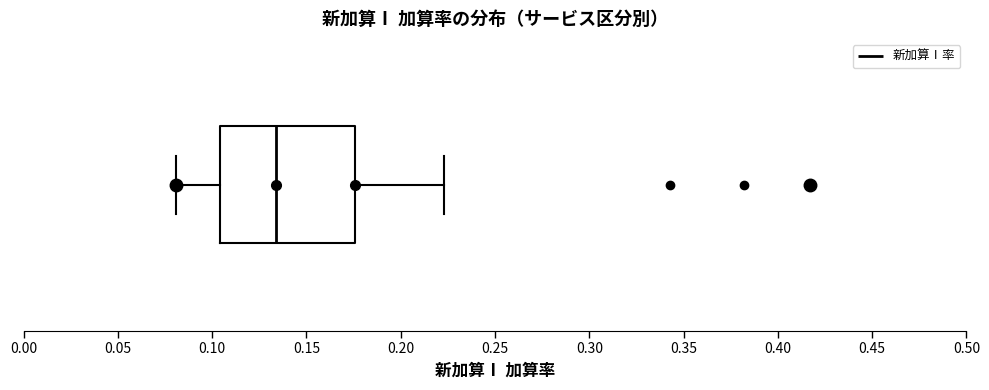

Read this box plot against the x-axis: the position of the median line, the range covered by the box, and the ends of both whiskers. The values are not printed on the chart, so give them approximately, as read against the axis.

median 0.135, box 0.105 to 0.175, whiskers 0.080 to 0.225